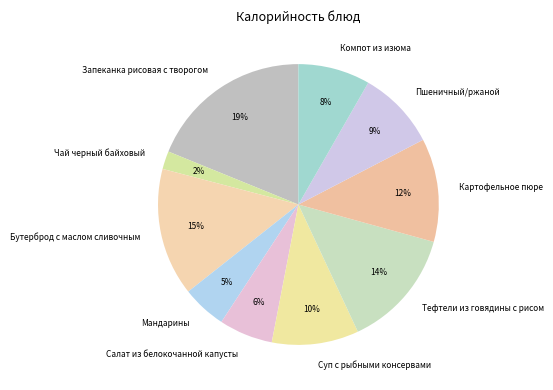

Is the sum of Салат из белокочанной капусты and Тефтели из говядины с рисом greater than half?

No